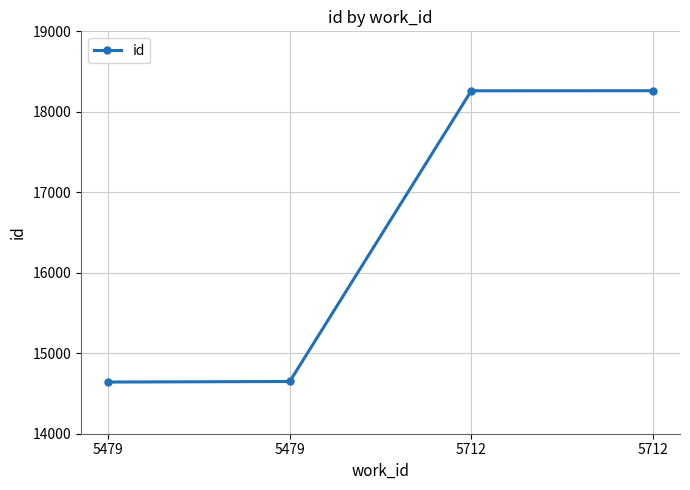

How many lines are shown in the chart?

1